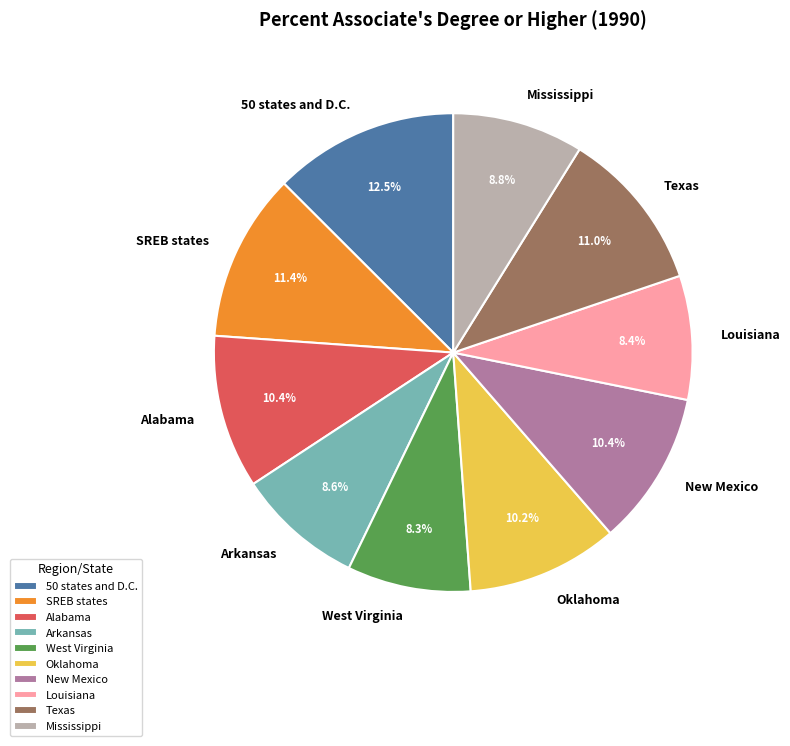

To the nearest percent, what is the difference between the Louisiana and Alabama slice percentages?

2%